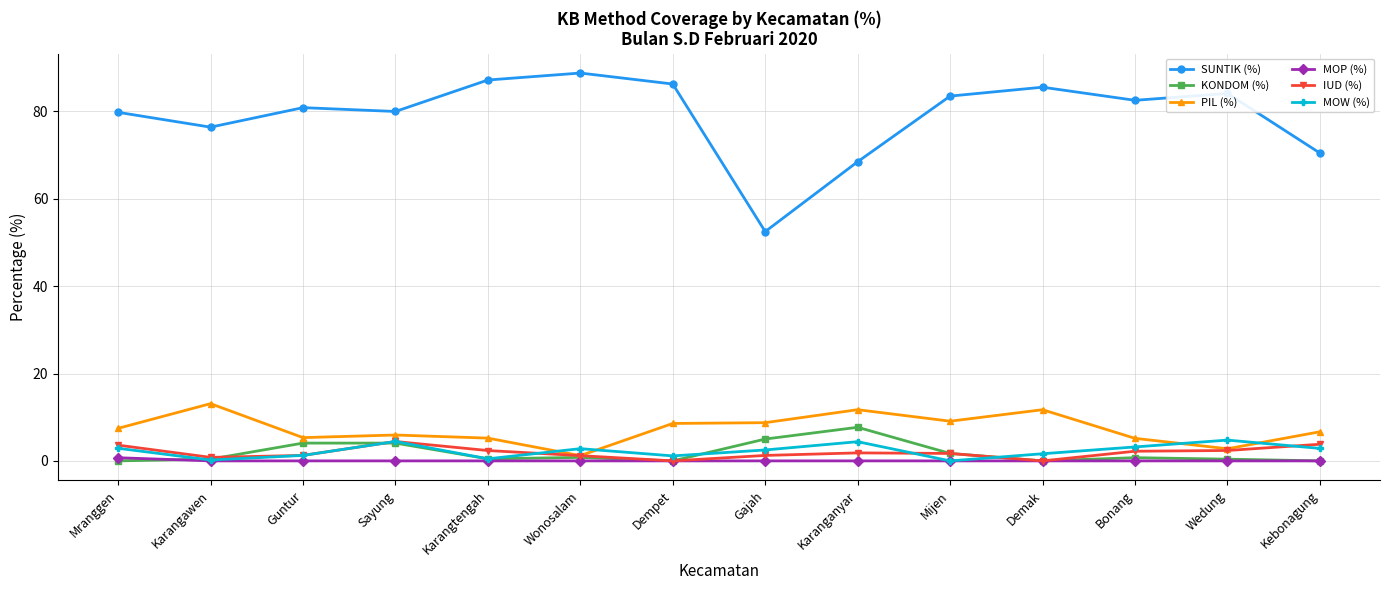

Rank the series at Gajah from highest to lowest value.

SUNTIK (%), PIL (%), KONDOM (%), MOW (%), IUD (%), MOP (%)